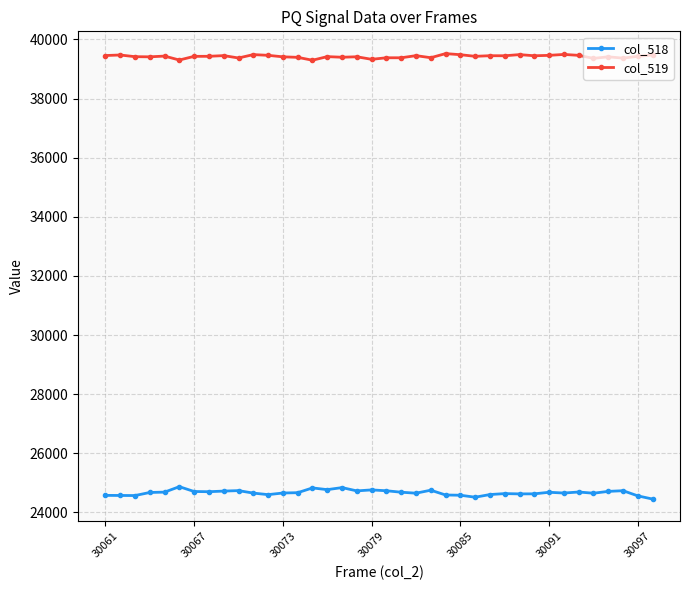

Is this an area chart (filled region under the line)?

No